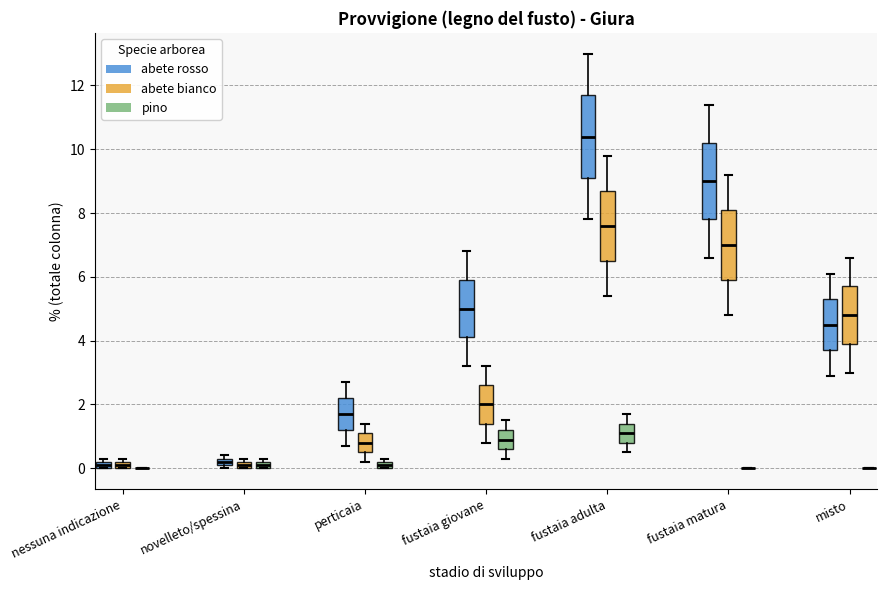

Where is the upper edge of the box for perticaia (abete rosso) on the y-axis? The values are not printed on the chart, so give them approximately, as read against the axis.

2.2